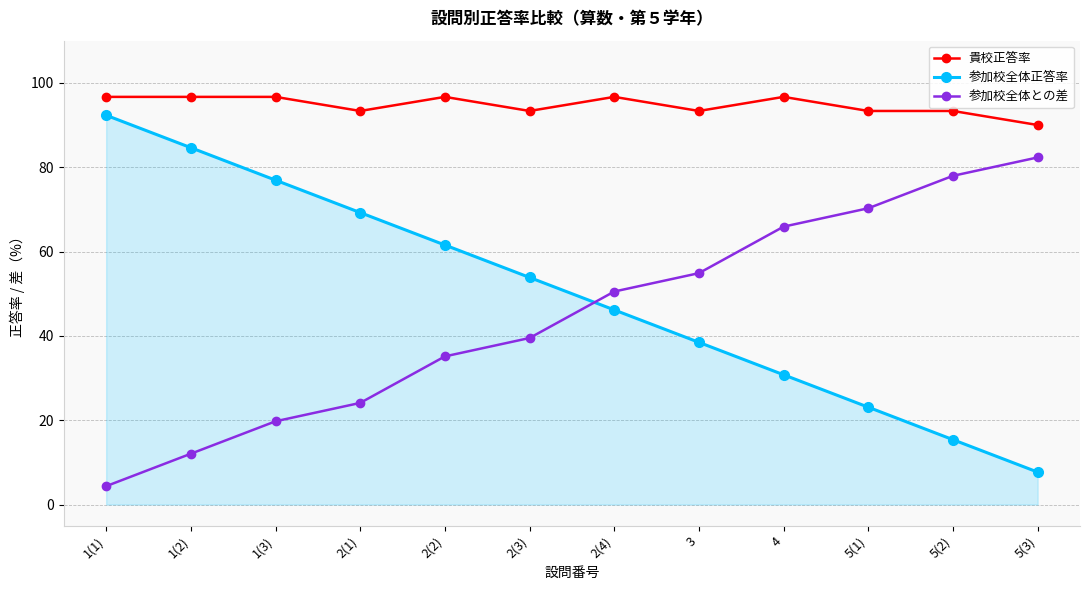

True or false: 参加校全体正答率 and 参加校全体との差 intersect in this chart.

True